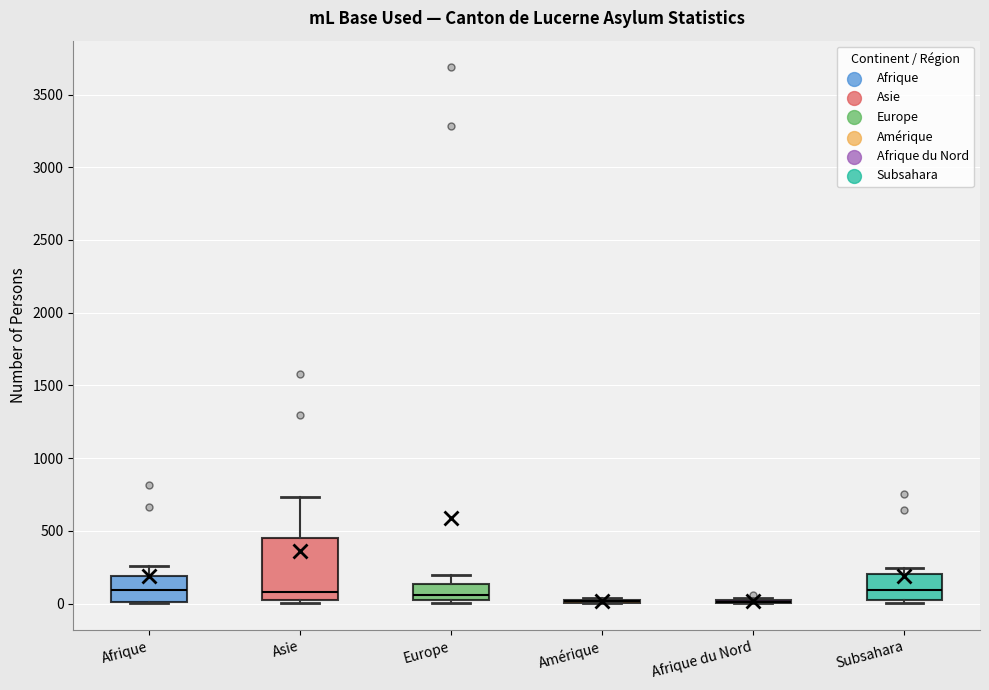

Where is the lower edge of the box for Subsahara on the y-axis? The values are not printed on the chart, so give them approximately, as read against the axis.

0